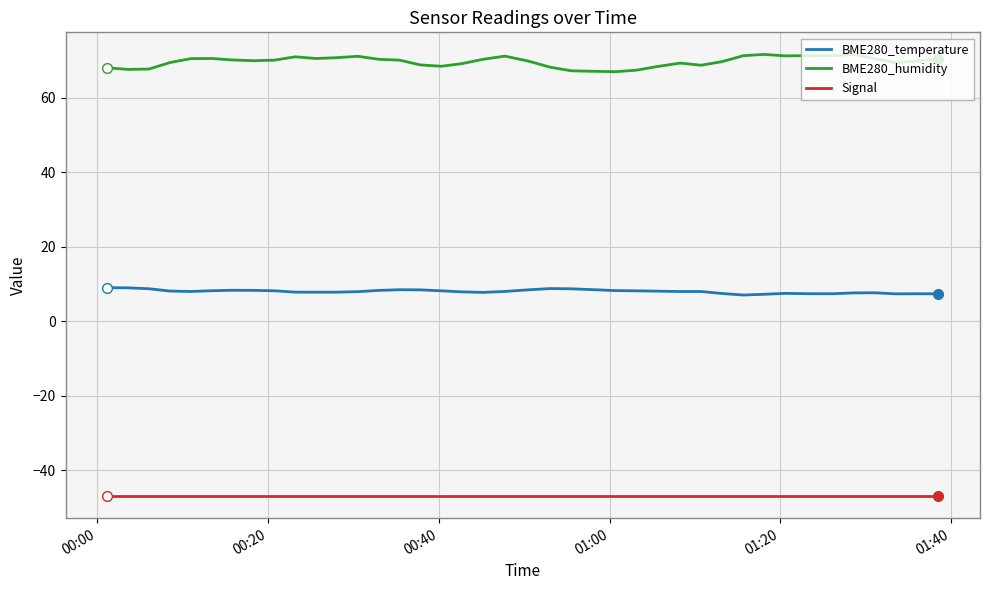

True or false: BME280_humidity and BME280_temperature cross at least once.

False